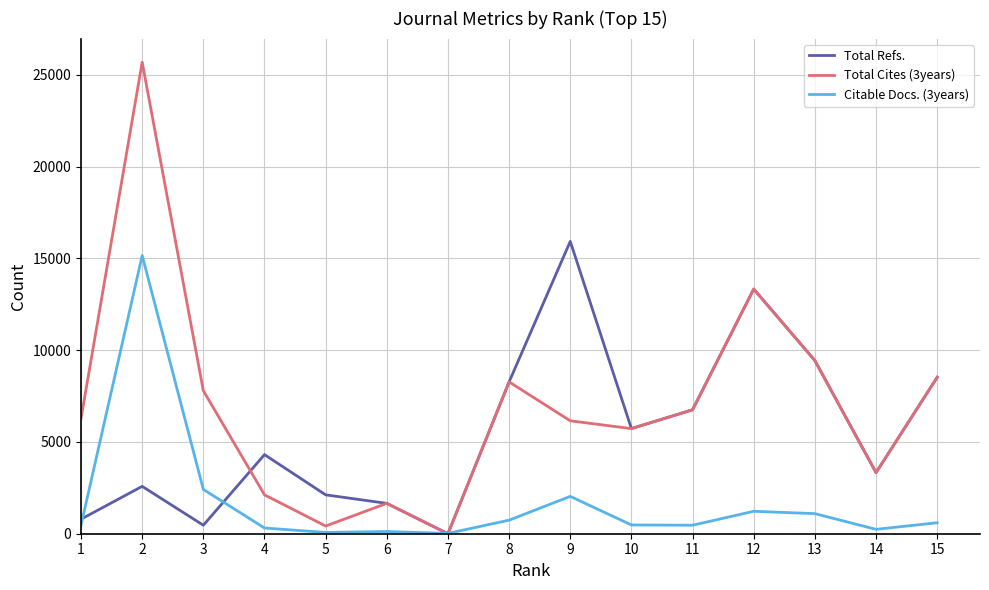

What is the highest value of the Total Refs. series?

15925